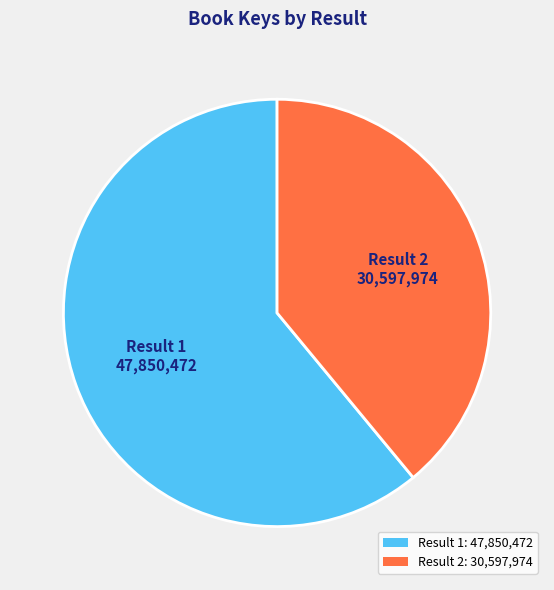

Rank the categories by value from lowest to highest.

Result 2: 30,597,974, Result 1: 47,850,472